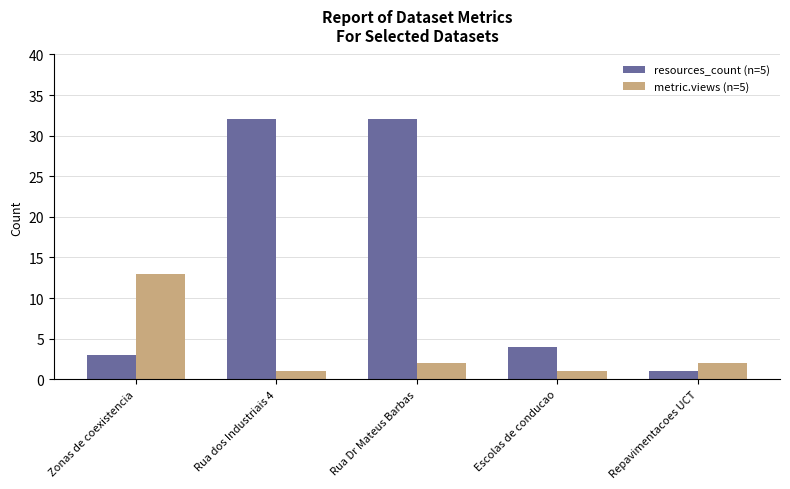

What is the smallest value displayed?

1